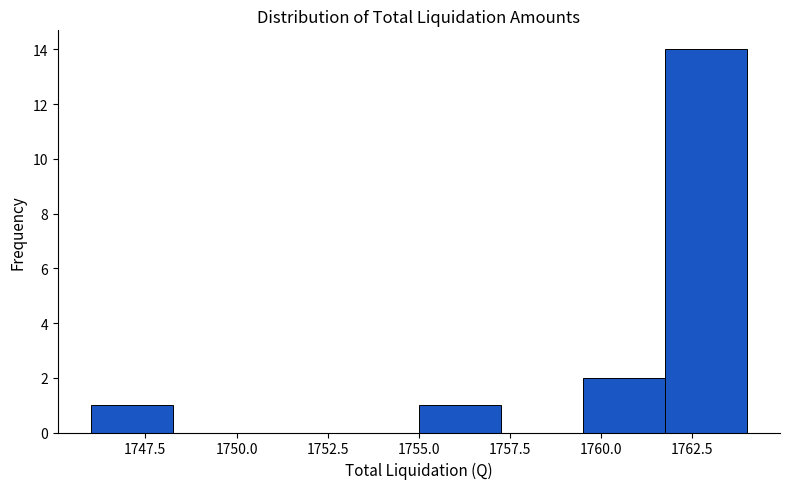

What is the height of the bar covering 1761.75 to 1764.00 on the x-axis? Neither the bar edges nor the heights are printed on the chart, so give them approximately, as read against the axes.

14